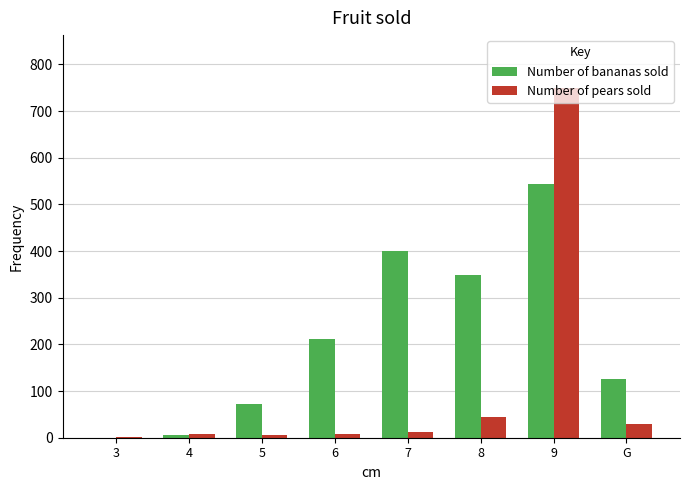

The value of Number of bananas sold at G is 220.8. True or false?

False